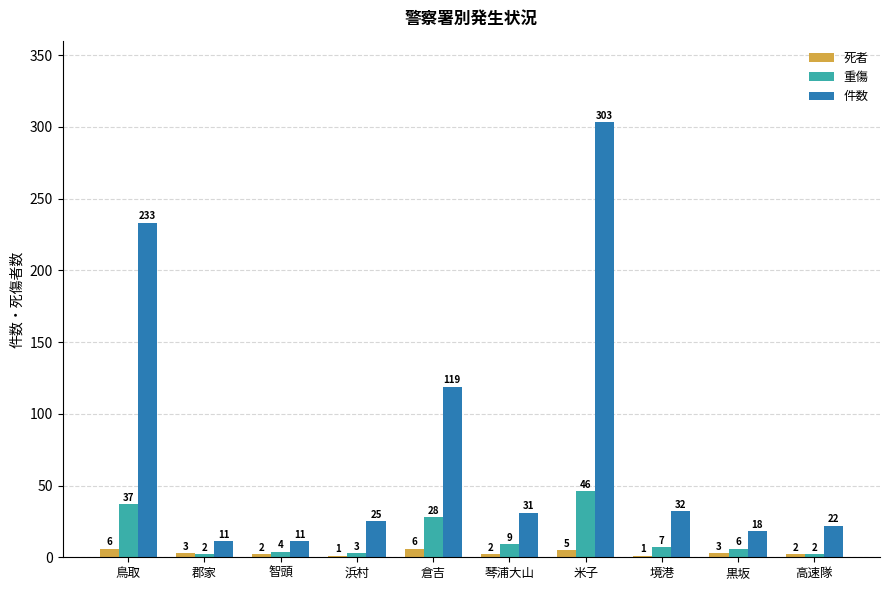

Are the bars grouped side by side (vs. stacked)?

Yes